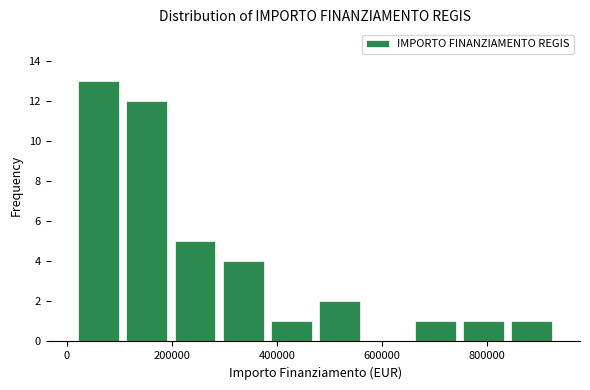

Reading left to right, list every bar in this chart as the range it spans on the x-axis followed by its height. Neither the bar edges nor the heights are printed on the chart, so give them approximately, as read against the axes.

20000 to 100000: 13
100000 to 200000: 12
200000 to 300000: 5
300000 to 380000: 4
380000 to 480000: 1
480000 to 560000: 2
560000 to 660000: 0
660000 to 740000: 1
740000 to 840000: 1
840000 to 940000: 1